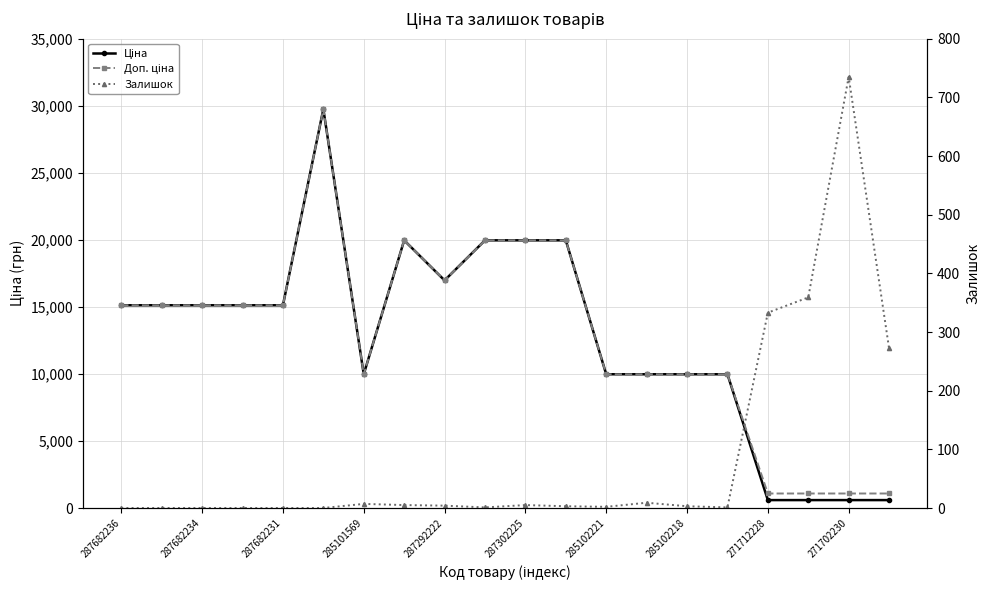

True or false: Доп. ціна and Залишок intersect in this chart.

False